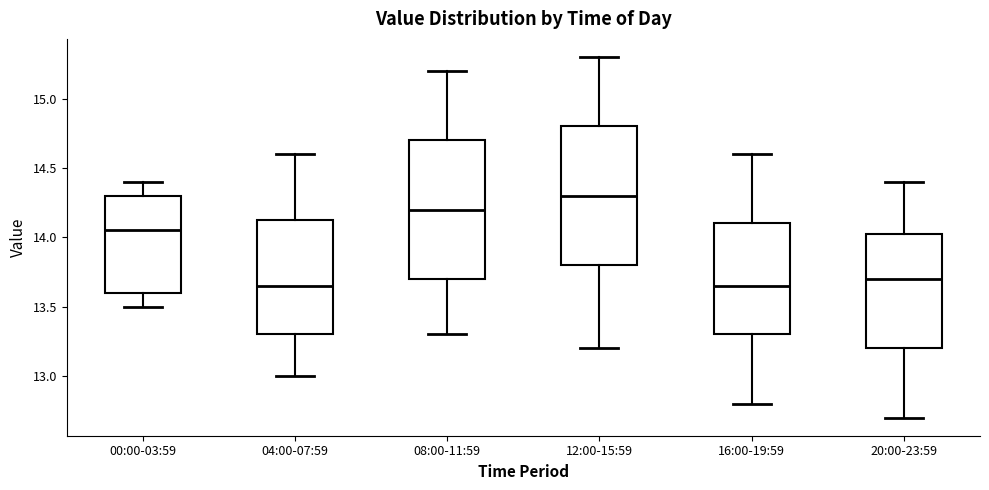

Which box has the highest median line?

12:00-15:59